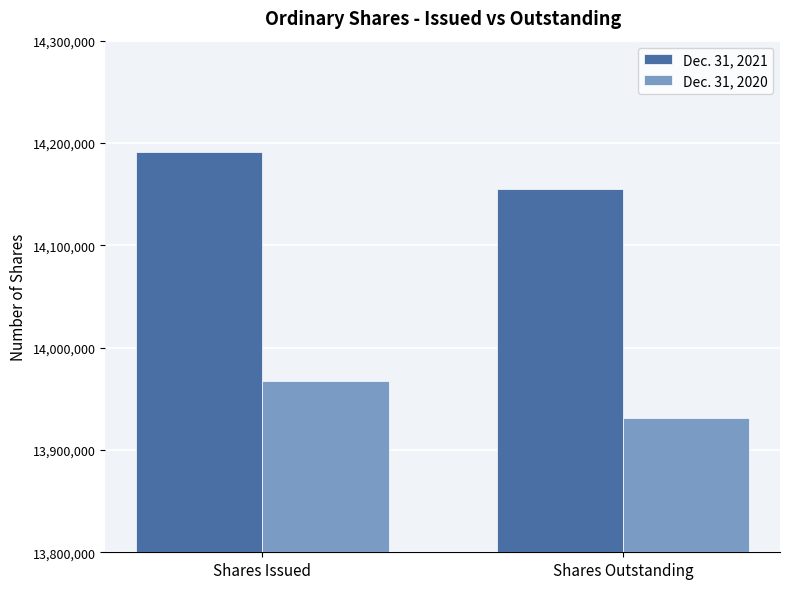

What are all the series names shown in the legend?

Dec. 31, 2021, Dec. 31, 2020